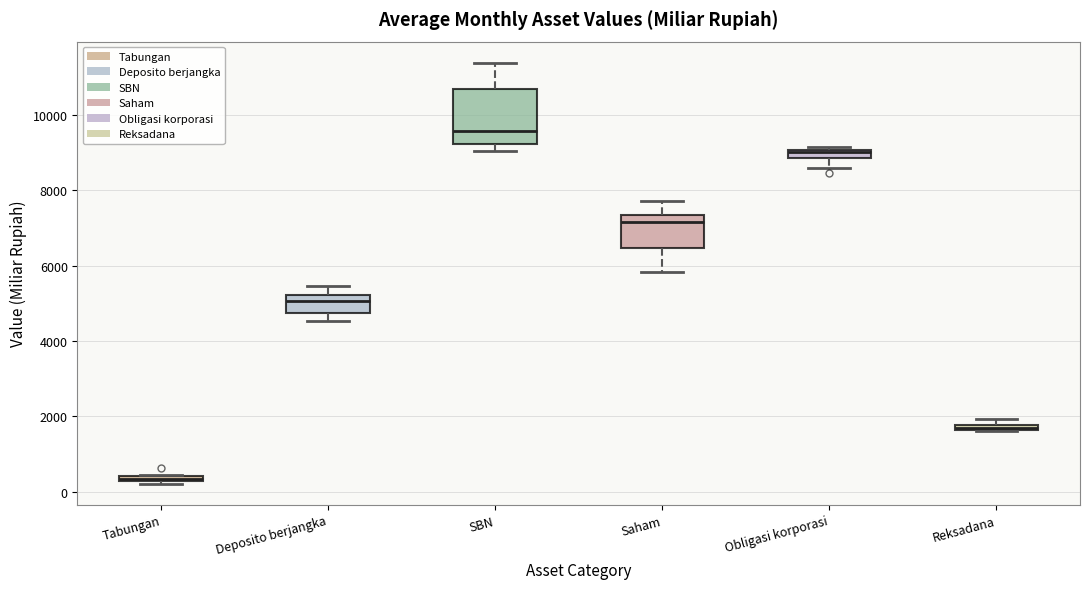

Which box is the tallest, from its lower edge to its upper edge?

SBN